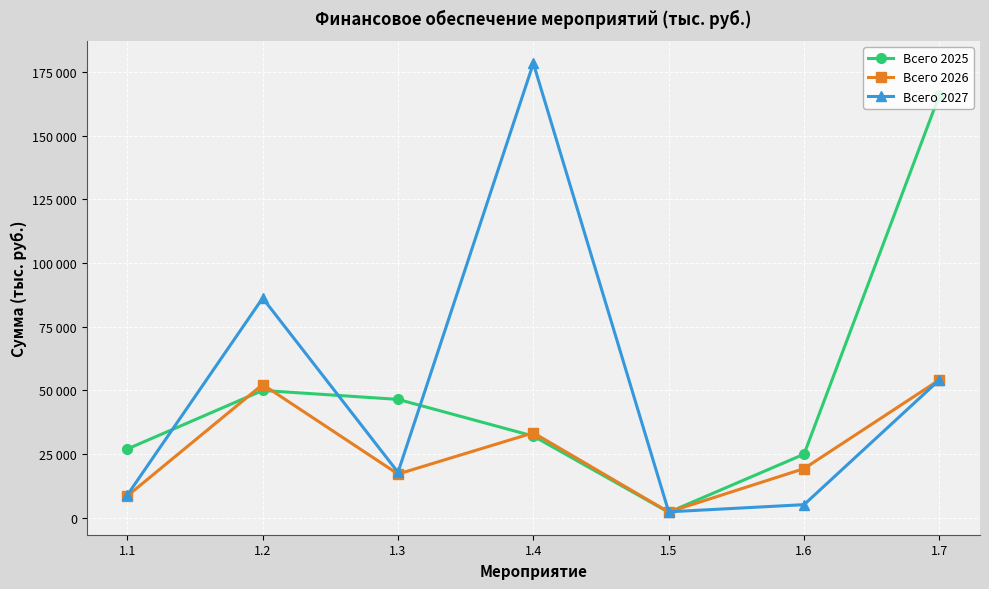

What is the maximum value shown in the chart?

178477